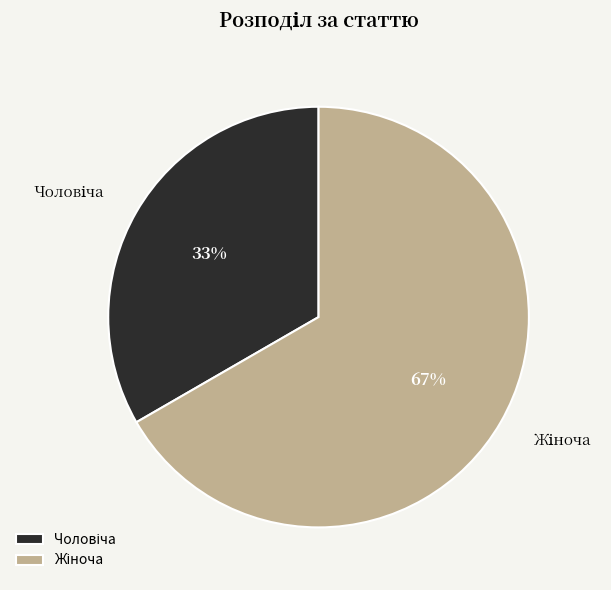

Is there any slice that represents more than half of the pie?

Yes